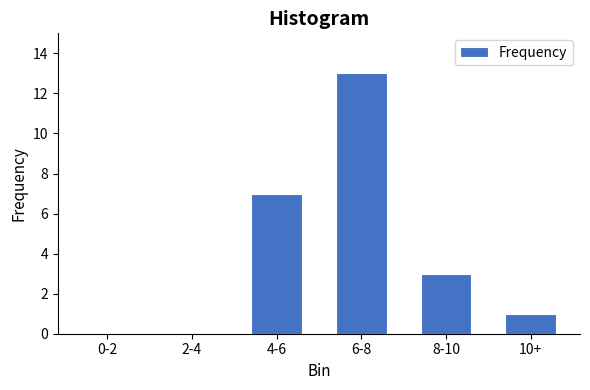

Reading right to left, what are all the values shown in this chart?

10+=1	8-10=3	6-8=13	4-6=7	2-4=0	0-2=0